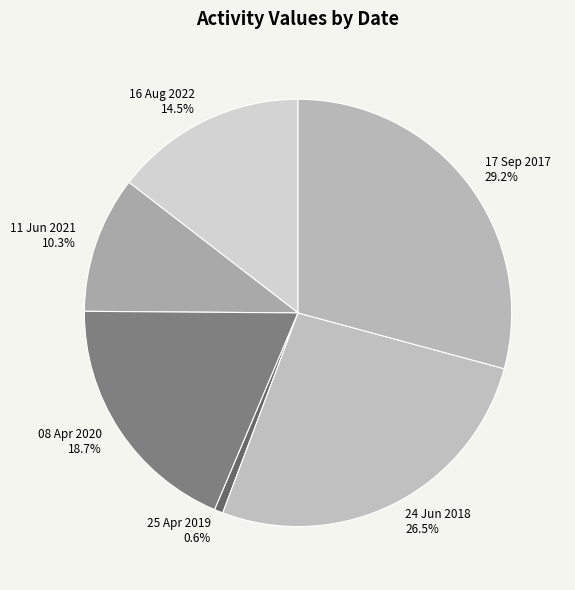

Is 16 Aug 2022 the majority of the pie?

No